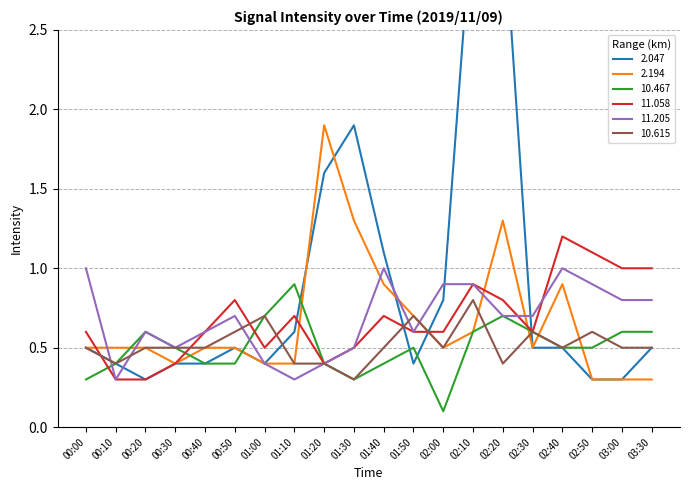

Which category has the highest value in the 10.615 series?

02:10